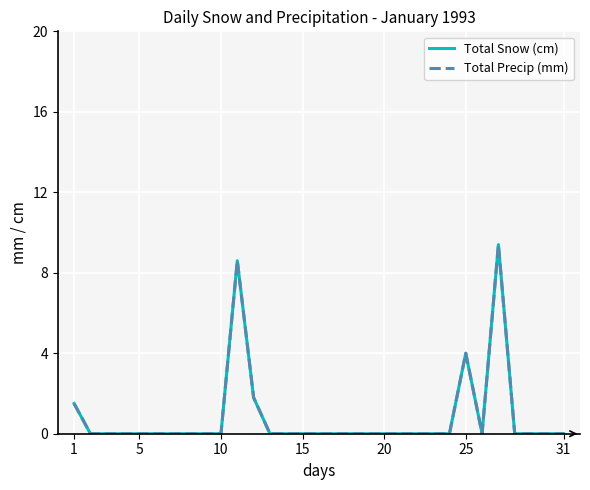

True or false: Total Precip (mm) has more than 1 interior local peaks.

True